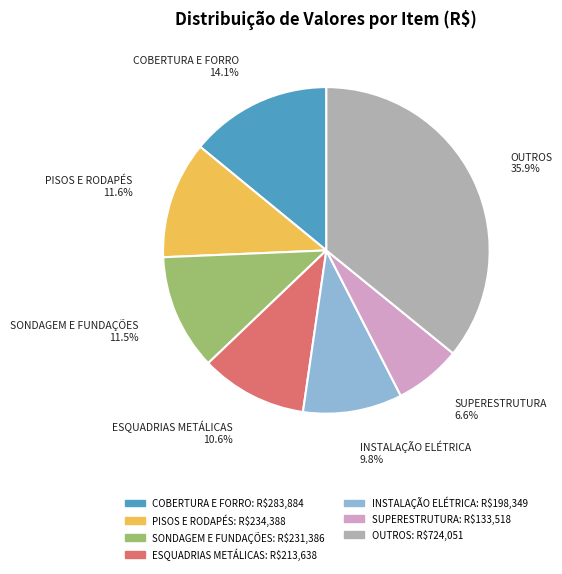

To the nearest percent, what is the average slice percentage?

14%